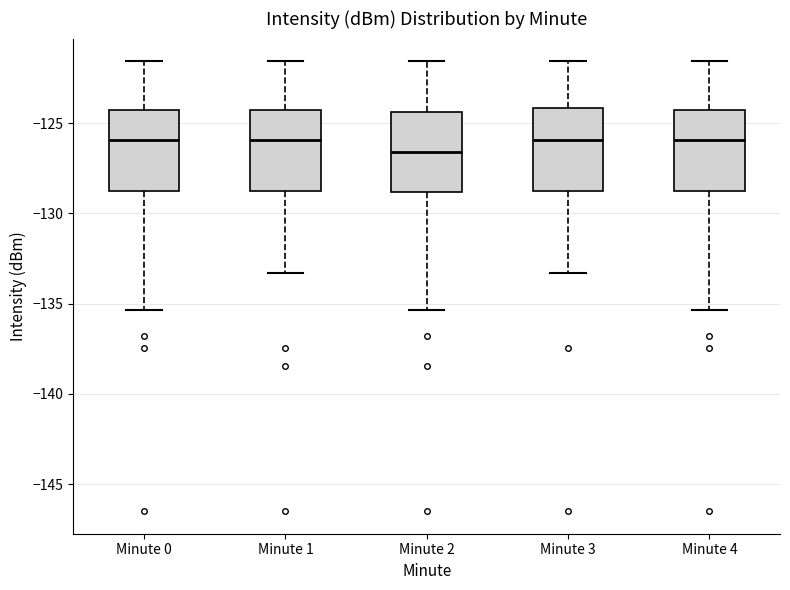

Where is the upper edge of the box for Minute 4 on the y-axis? The values are not printed on the chart, so give them approximately, as read against the axis.

-124.5